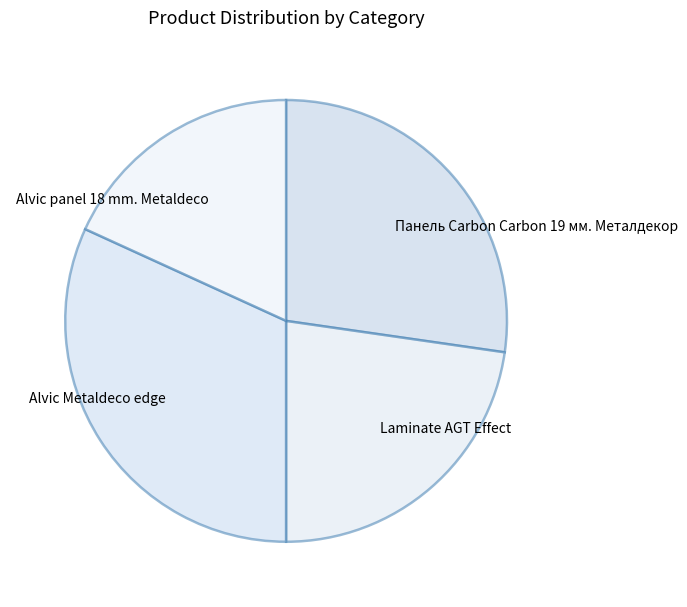

Does any single category account for the majority?

No